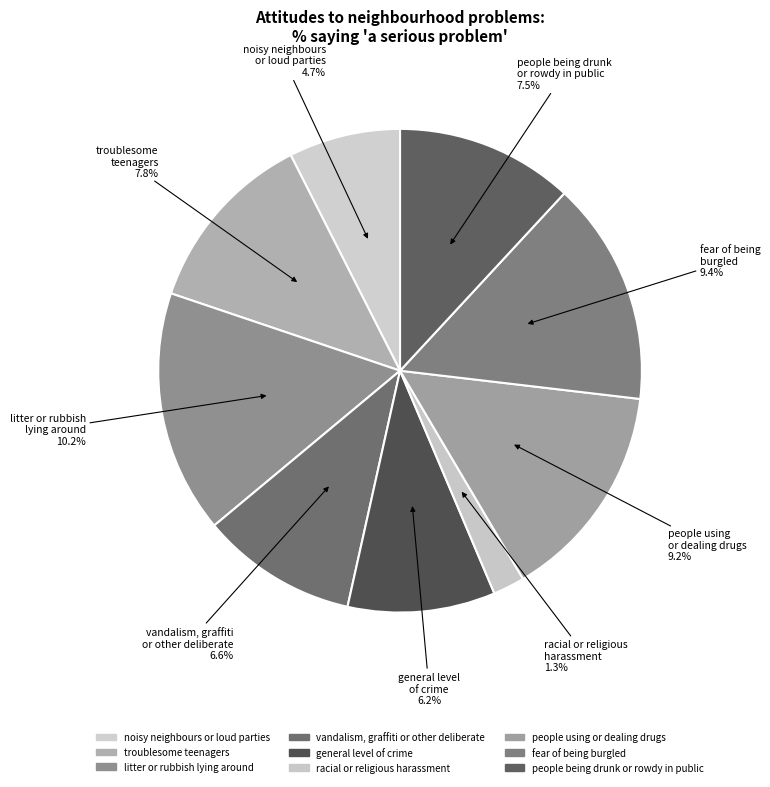

Does litter or rubbish
lying around account for over 50% of the chart?

No